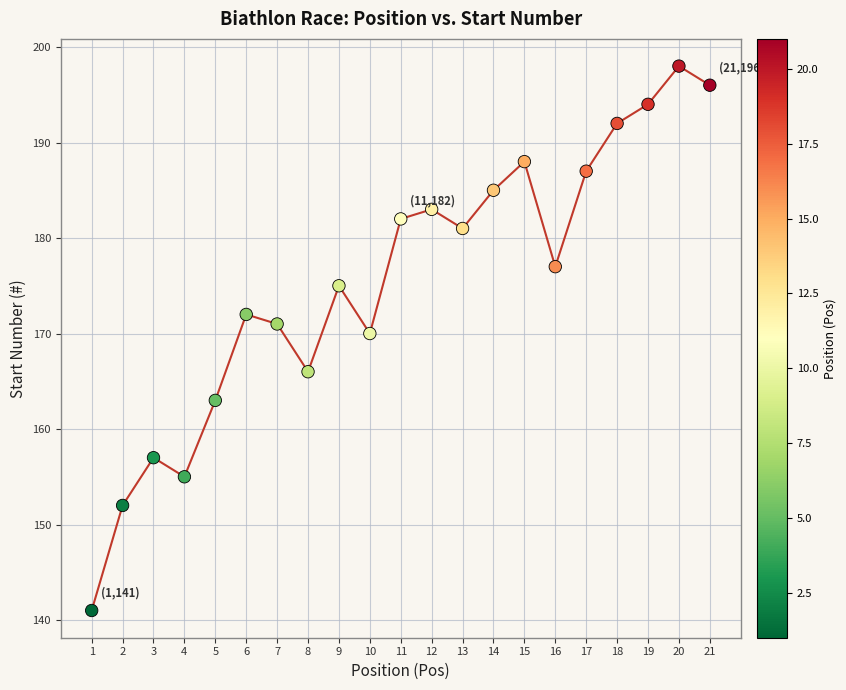

What Y value in the scatter plot is closest to 169?

170